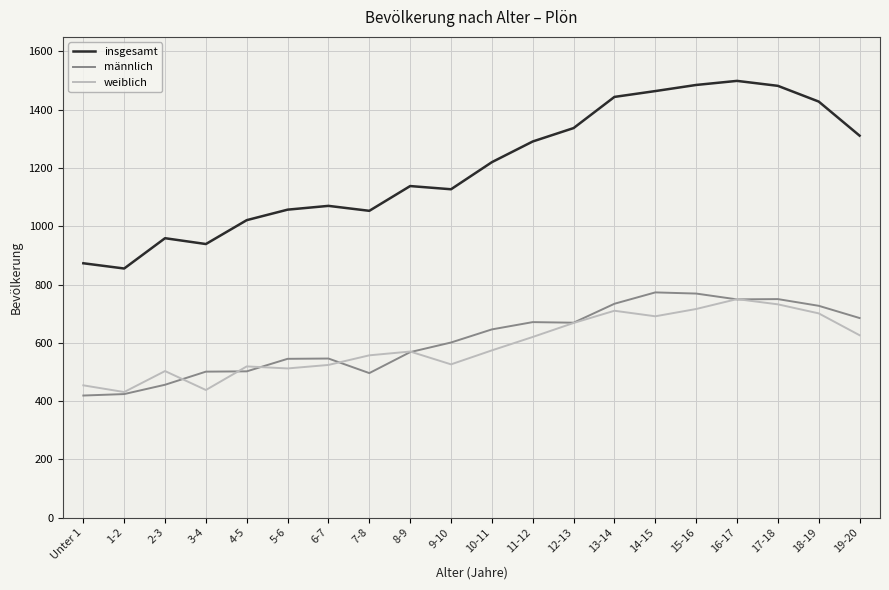

What is the total value across all series at 10-11?

2440